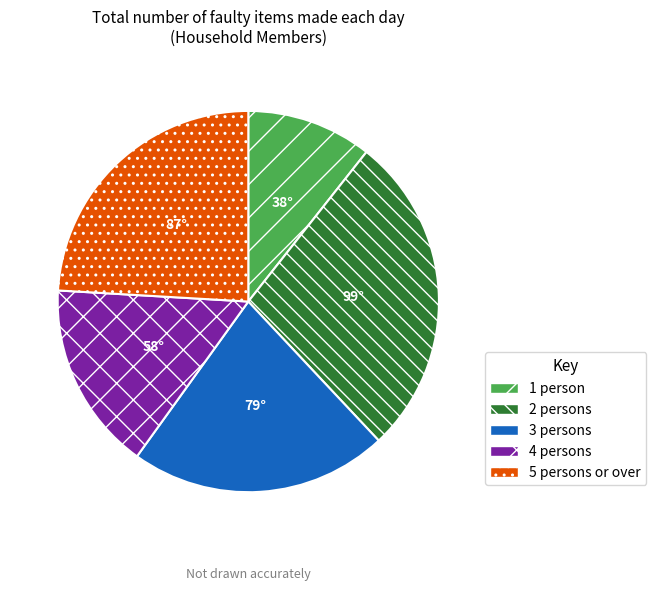

Is it true that 1 person is 3% of the pie?

False